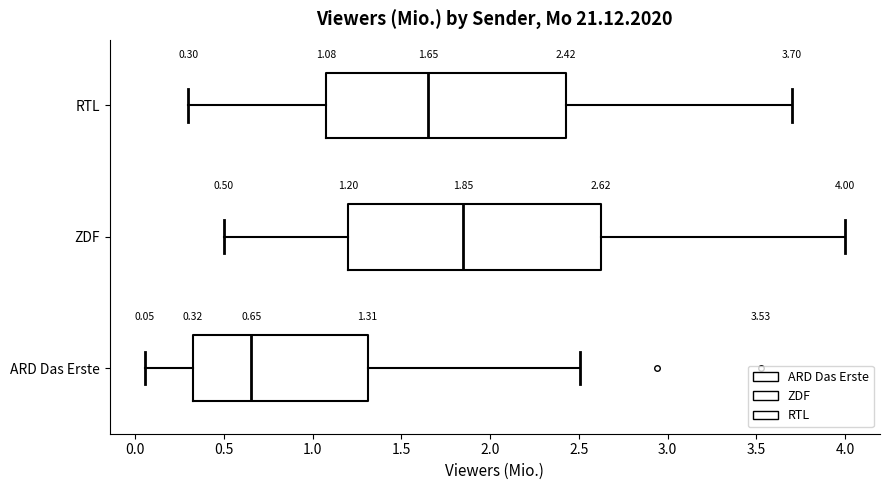

Comparing the boxes themselves (not the whiskers), which one is the widest?

ZDF